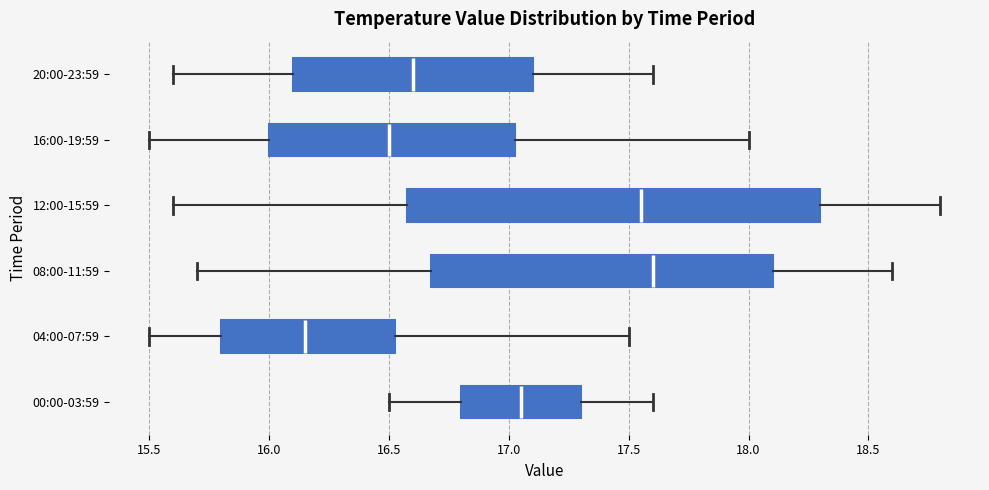

Where does the left whisker of the box for 20:00-23:59 end on the x-axis? The values are not printed on the chart, so give them approximately, as read against the axis.

15.60